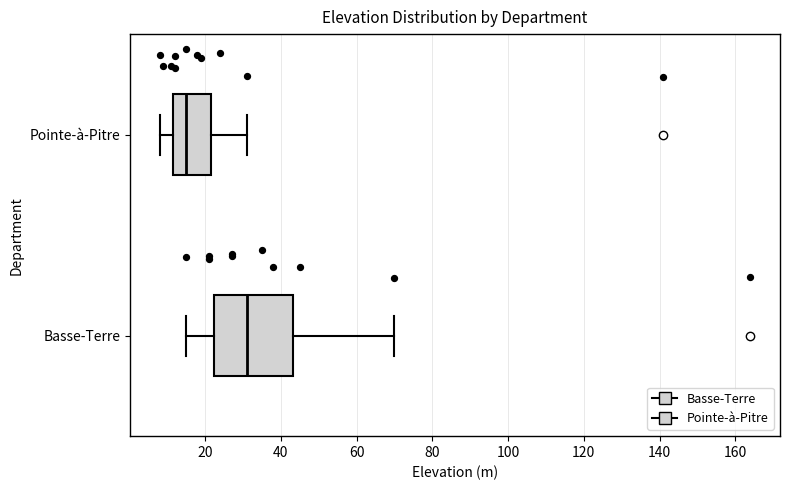

Reading bottom to top, read every box against the x-axis: the position of its median line, the range the box covers, and the ends of its whiskers. The values are not printed on the chart, so give them approximately, as read against the axis.

Basse-Terre: median 32, box 22 to 44, whiskers 16 to 70
Pointe-à-Pitre: median 16, box 12 to 22, whiskers 8 to 32